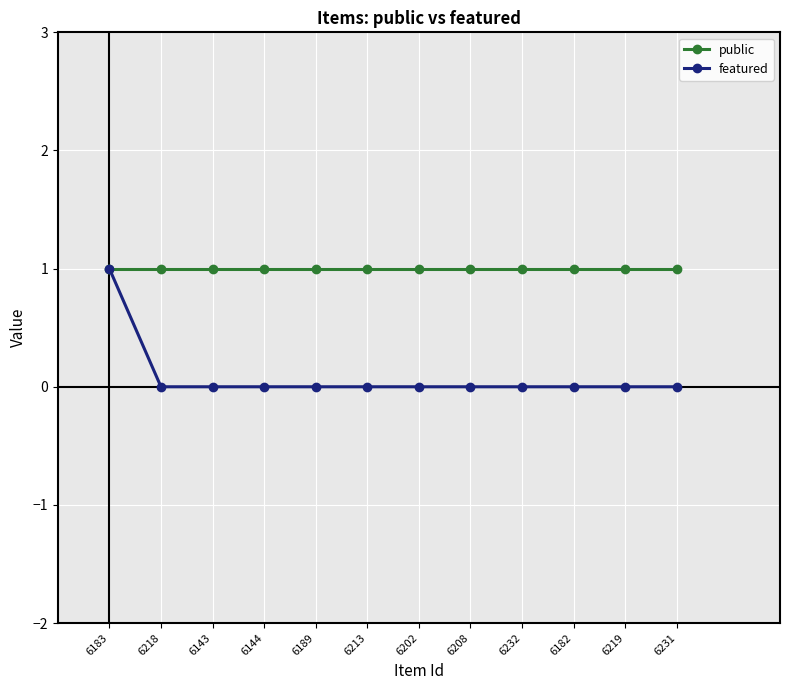

Which series has the widest spread of values?

featured